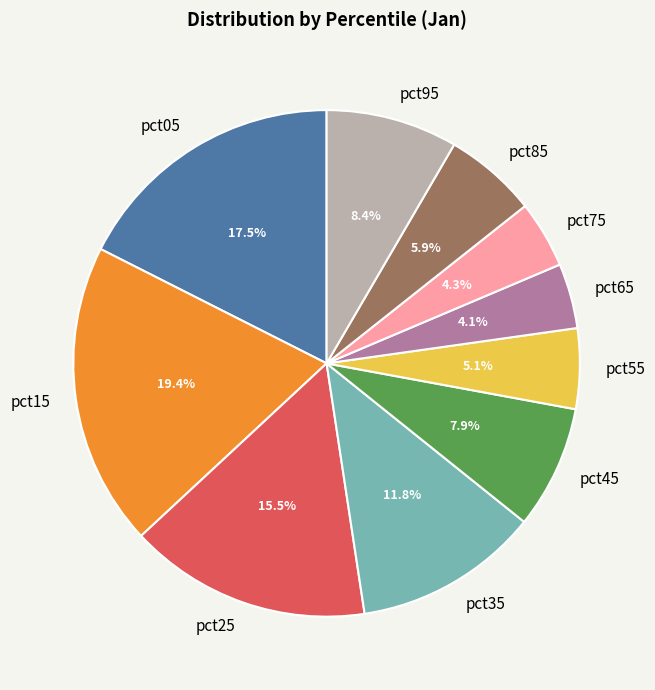

Approximately how many times larger is the value at pct95 compared to pct15?

0.4